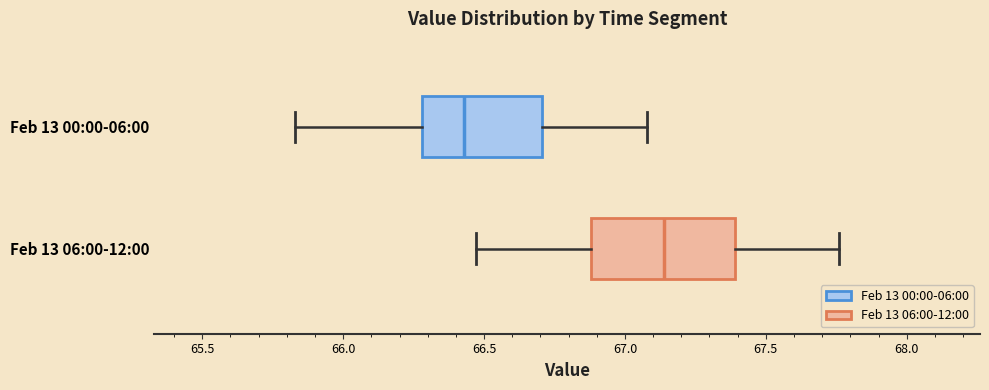

Which box has the furthest to the left median line?

Feb 13 00:00-06:00